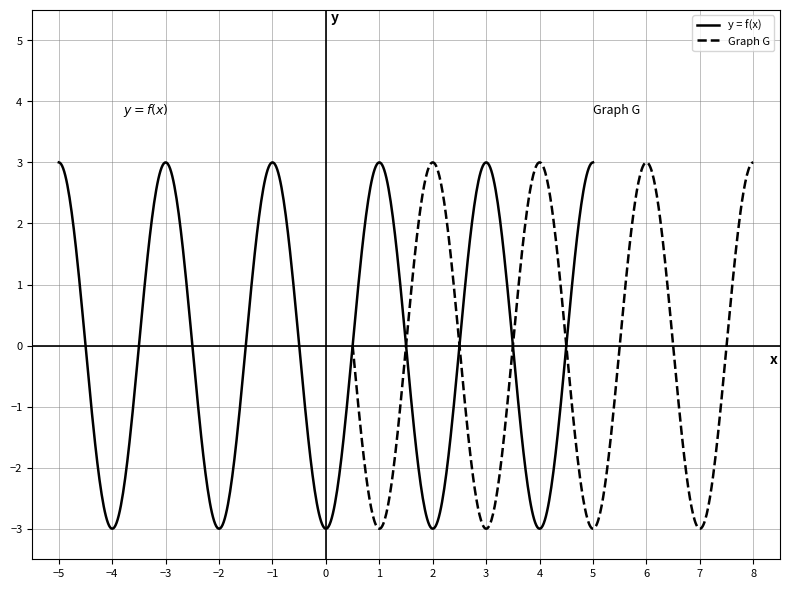

In y = f(x), how many points are higher than both neighbors (excluding endpoints)?

4